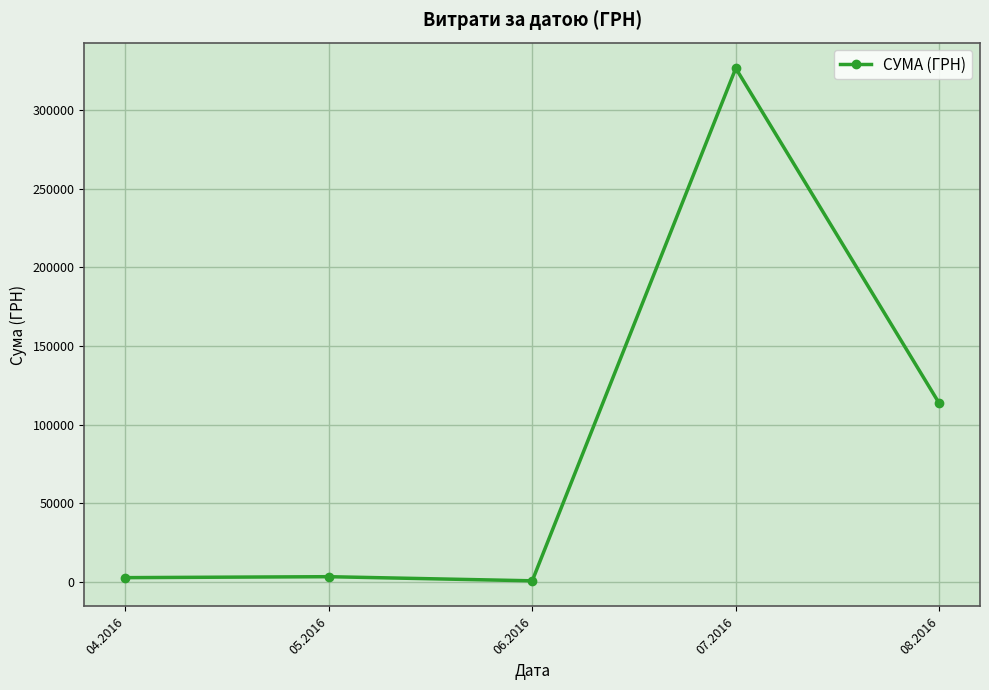

What is the difference between the maximum and second lowest values?

323955.0